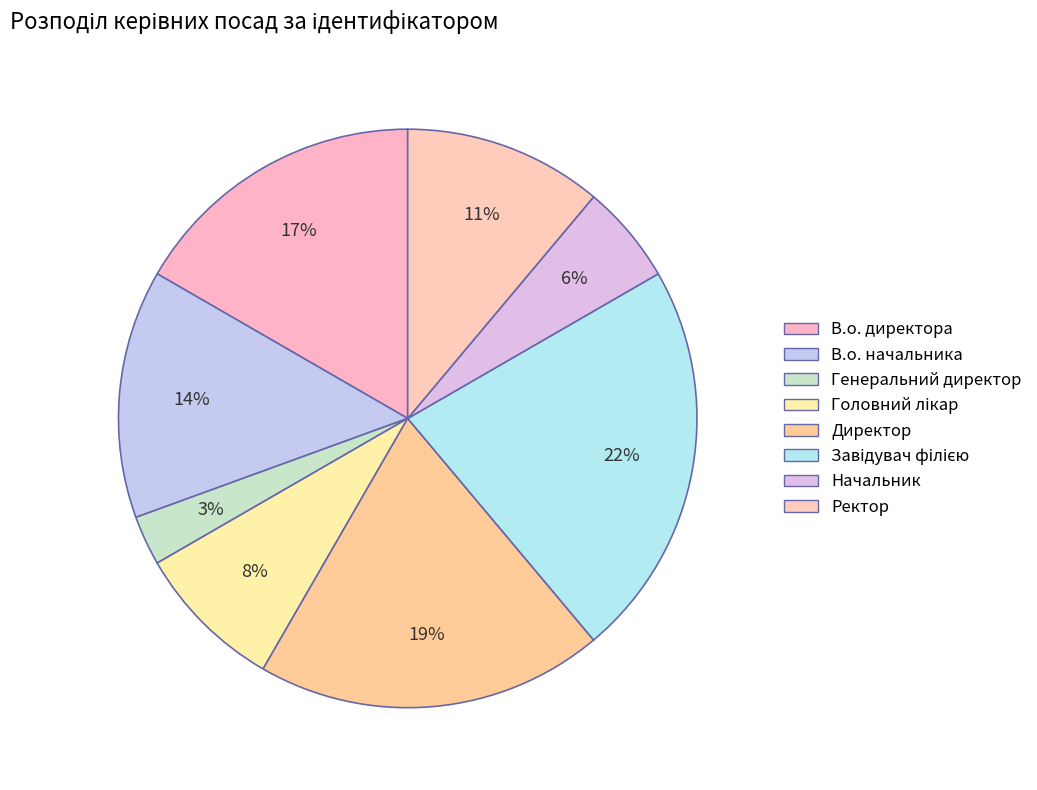

Count the number of slices in the pie.

8